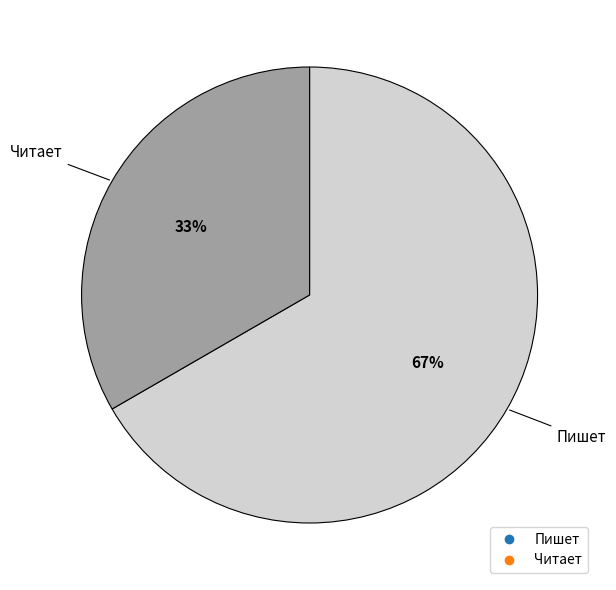

What is the majority slice?

Пишет